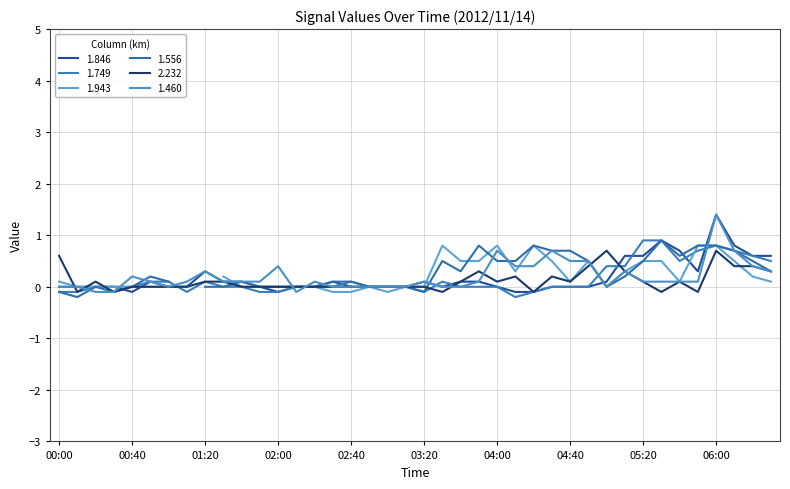

The value of 1.846 at 06:10 is 0.8. True or false?

True